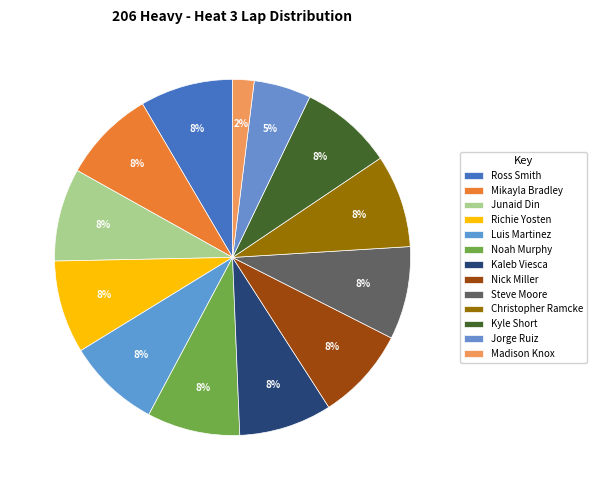

To the nearest percent, what is the average slice percentage?

8%